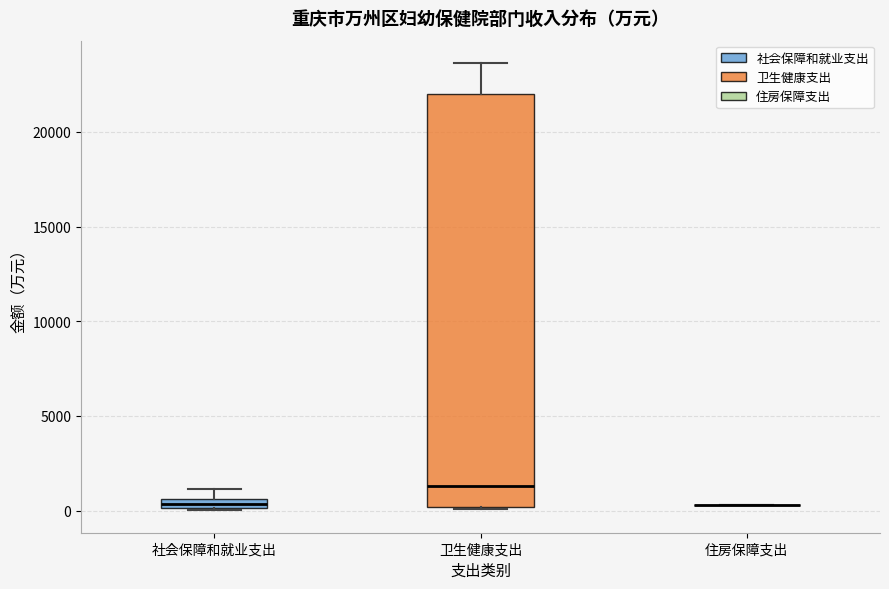

Which box is the tallest, from its lower edge to its upper edge?

卫生健康支出